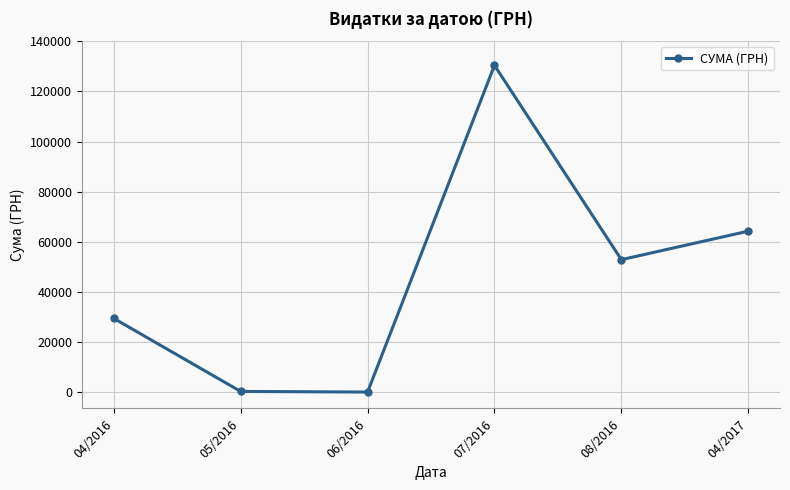

Where is the first local maximum?

07/2016